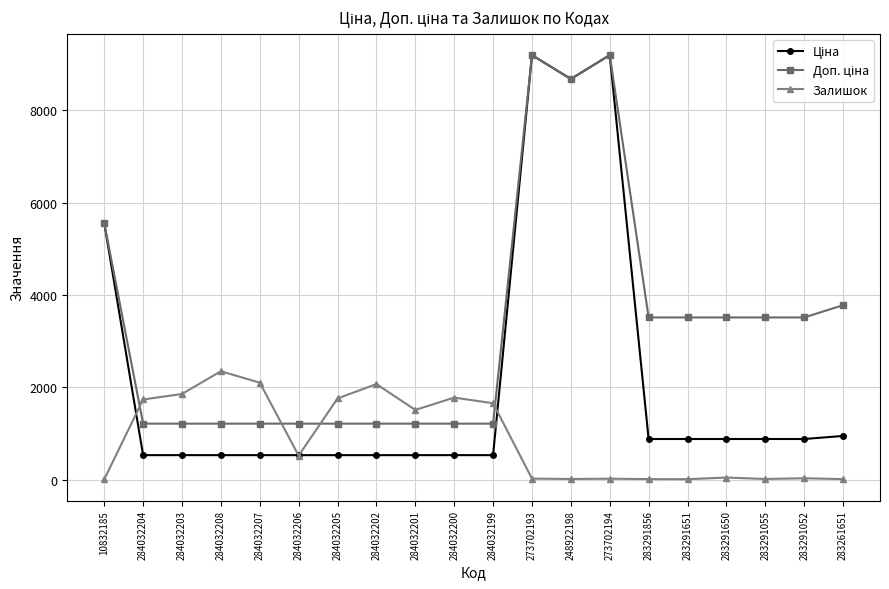

Read the Залишок value at 273702193.

20.0